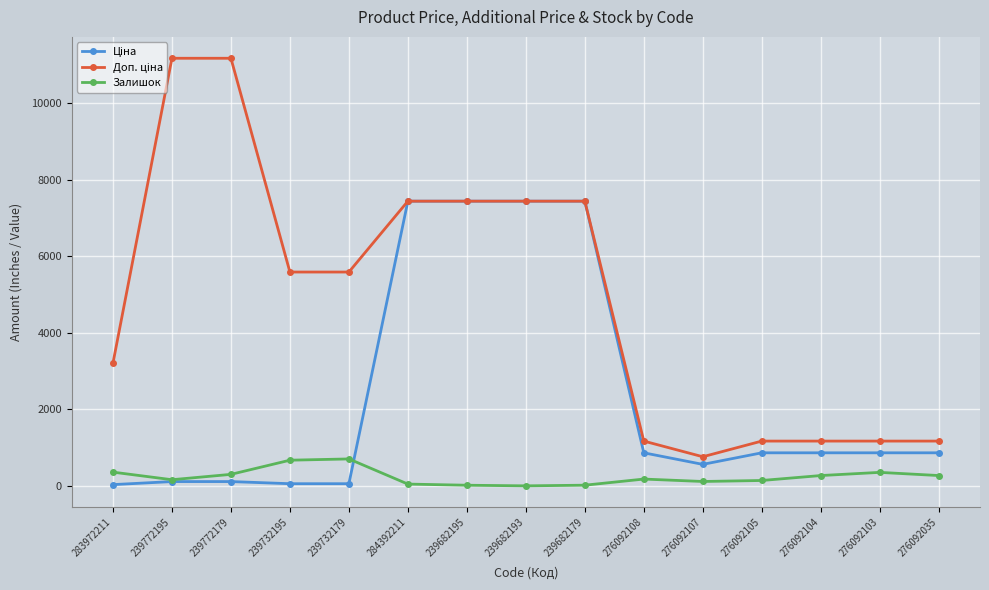

At how many categories does at least one series exceed 5326?

8